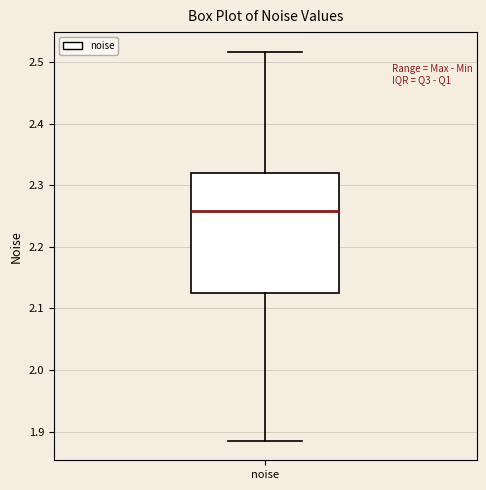

Where does the median line of the box for noise sit on the y-axis? The values are not printed on the chart, so give them approximately, as read against the axis.

2.26